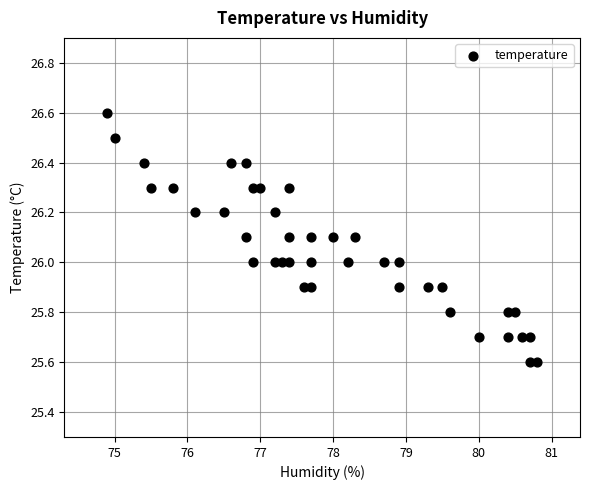

What is the range of X values (max minus min)?

5.9